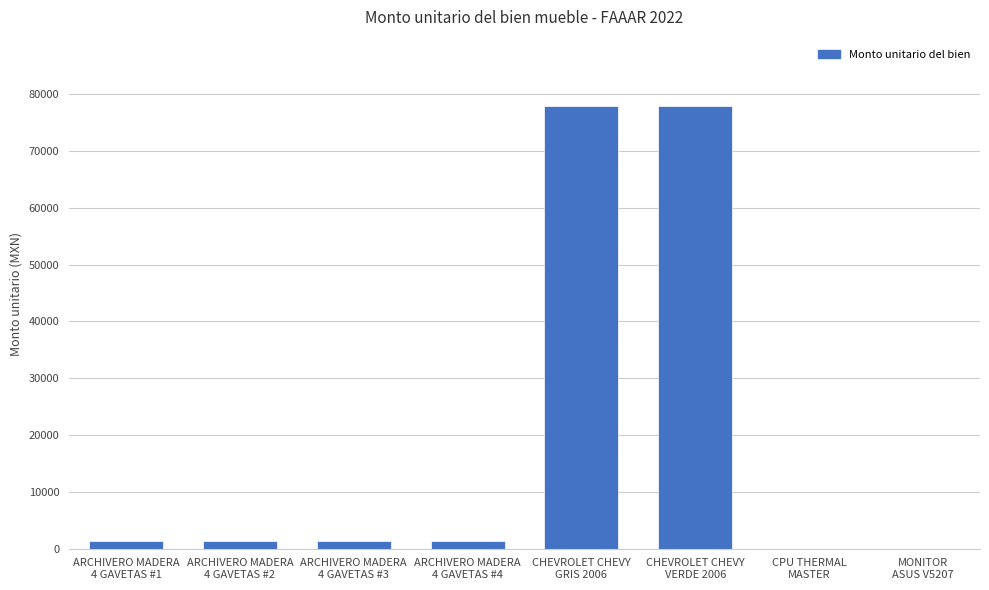

What is the sum of all values?

161219.8